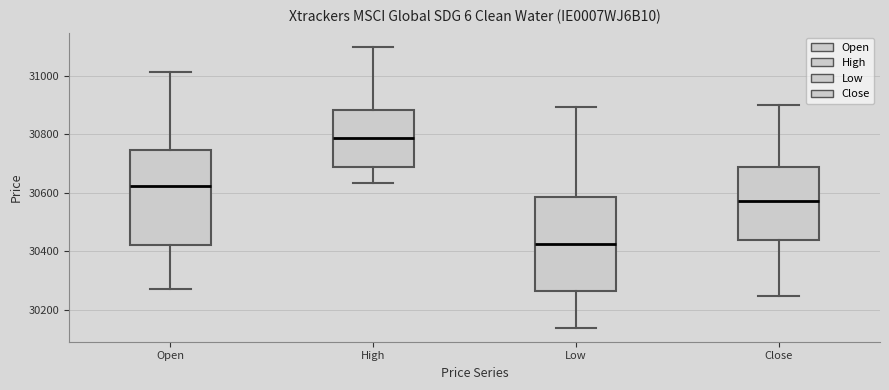

Where does the median line of the box for Low sit on the y-axis? The values are not printed on the chart, so give them approximately, as read against the axis.

30420